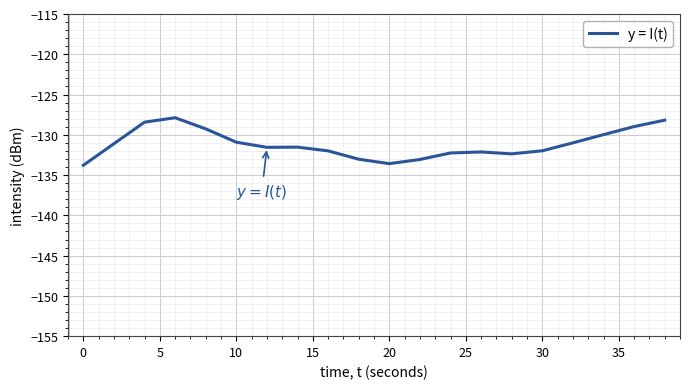

What is the difference between the maximum and minimum values?

5.9